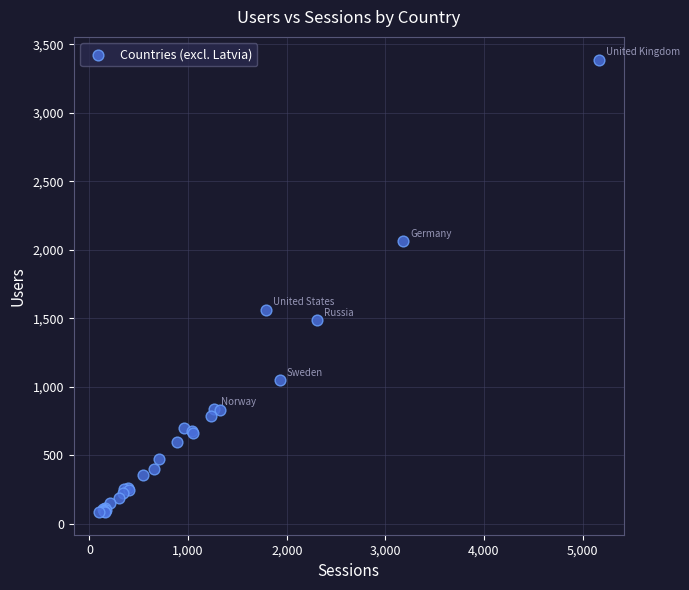

What Y value in the scatter plot is closest to 1738?

1564